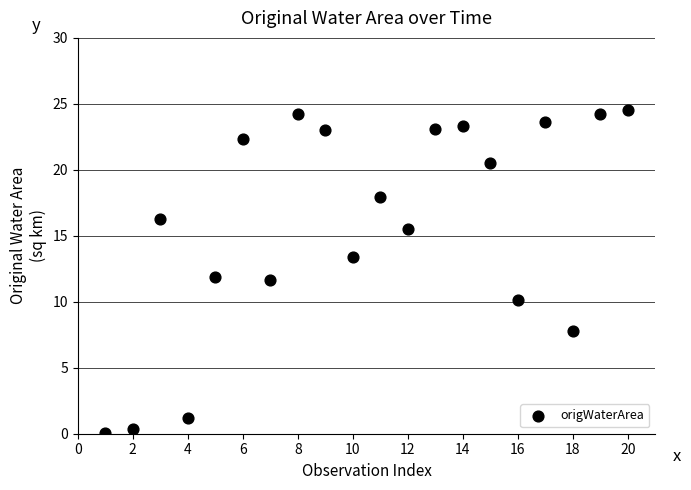

What is the range of Y values (max minus min)?

24.5